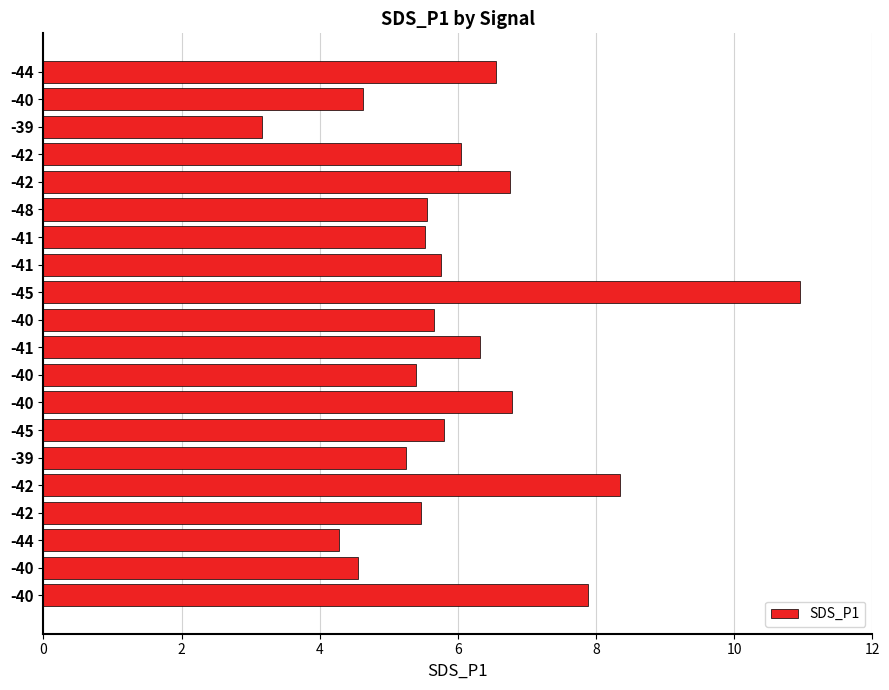

How many values exceed 5?

16